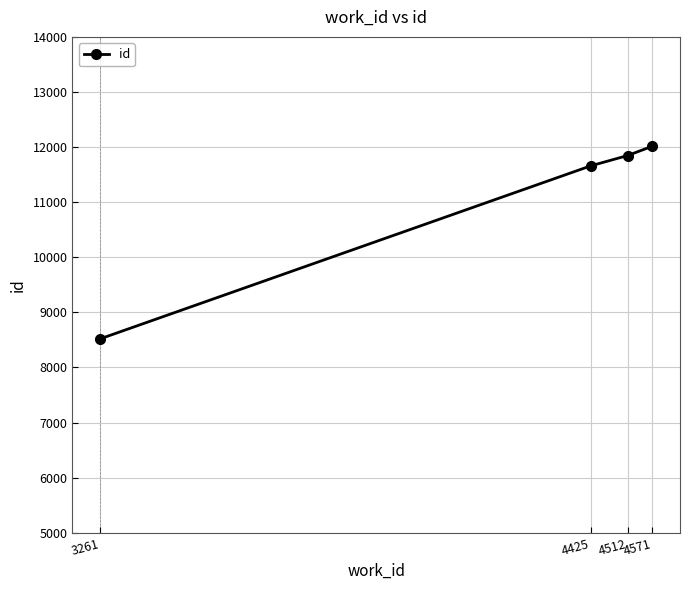

True or false: the data shows 11846 at 4512.

True